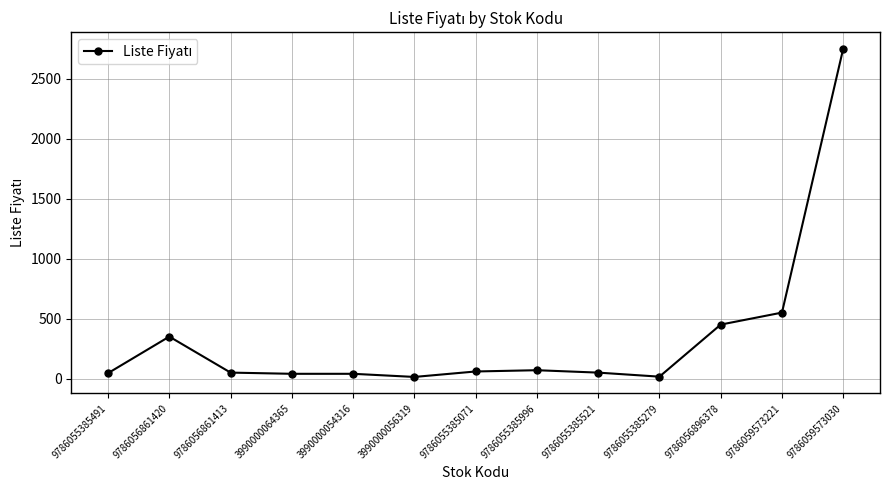

What is the sum of the values at 9786055385996 and 9786055385071?

129.3